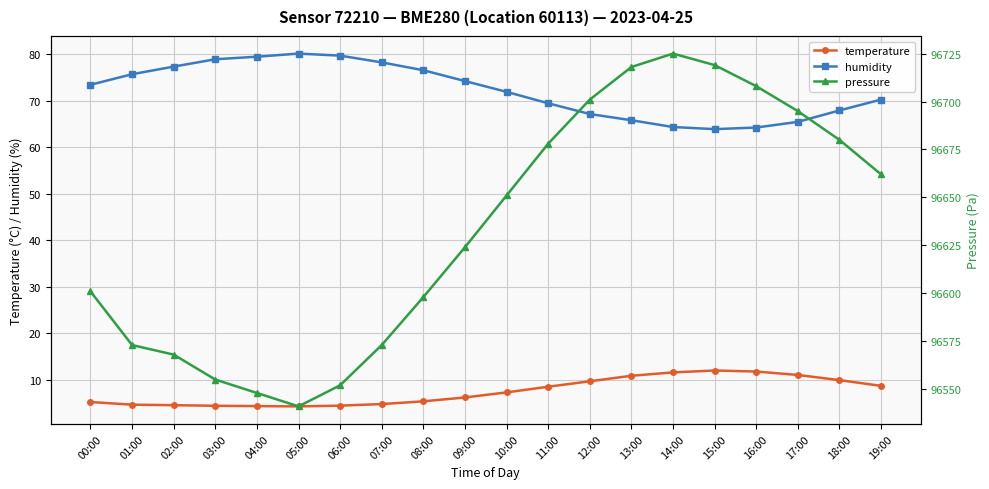

In humidity, how many points are lower than both neighbors (excluding endpoints)?

1